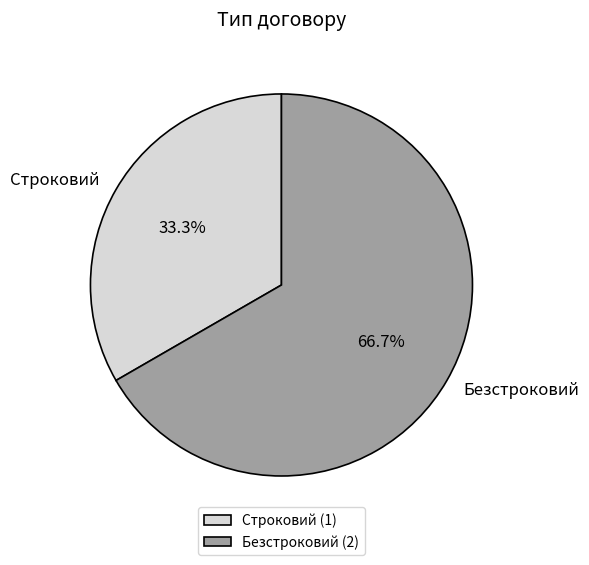

Rank the categories by value from highest to lowest.

Безстроковий, Строковий